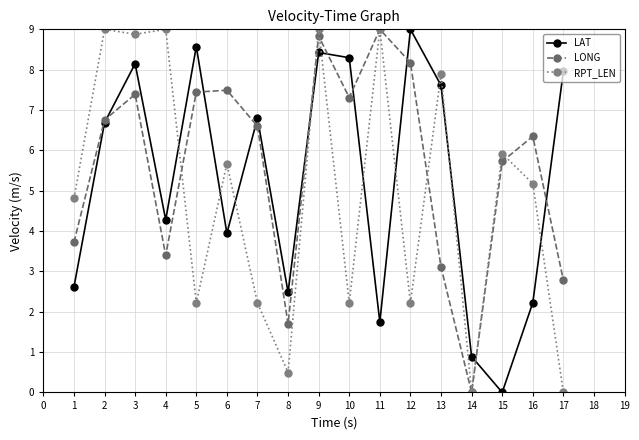

Is it true that LONG equals 9.0 at 11?

True